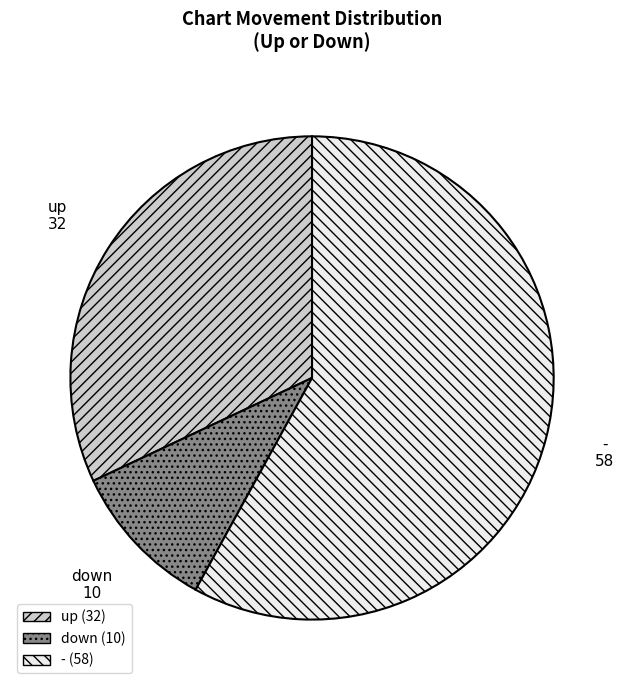

What is the ratio of the value at - to the value at down?

5.8